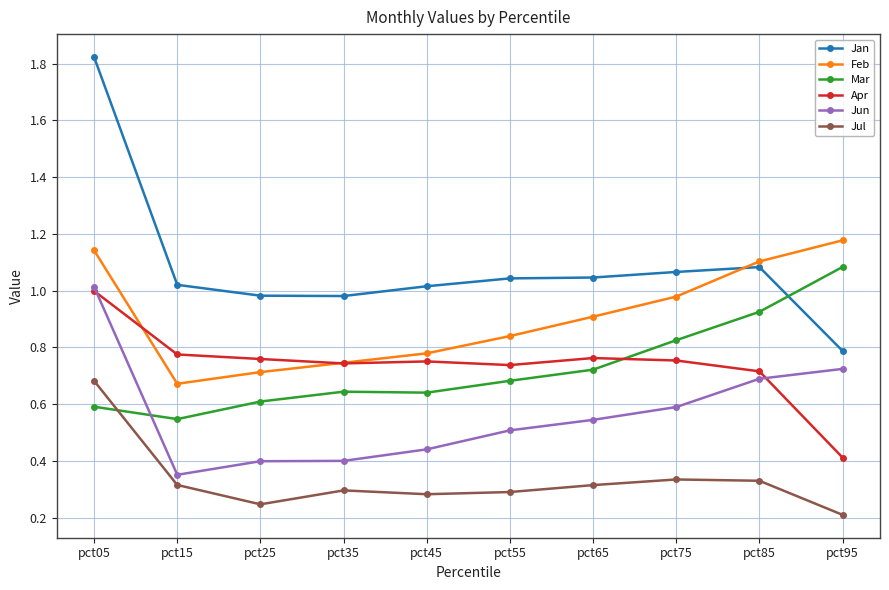

Which series has the widest spread of values?

Jan